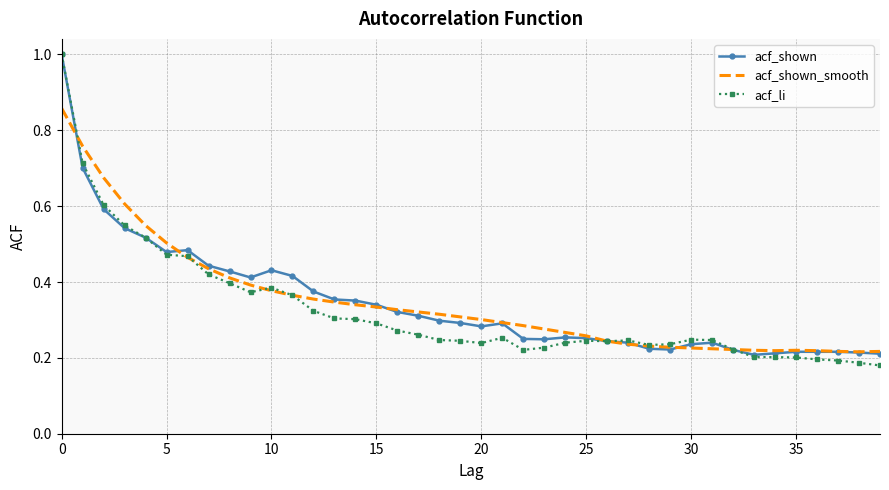

What is the difference between the maximum and second lowest values in the acf_shown_smooth series?

0.6